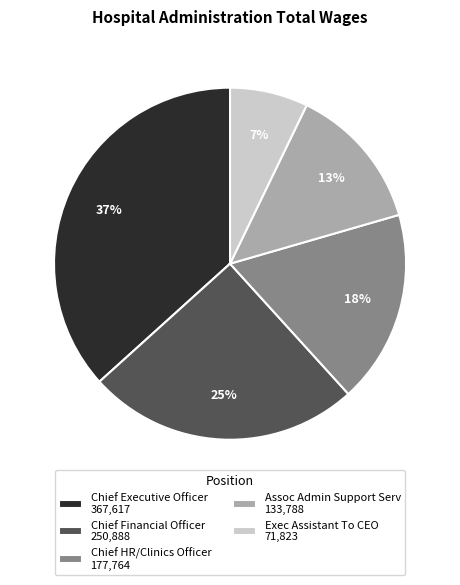

Does Exec Assistant To CEO represent more than half of the total?

No